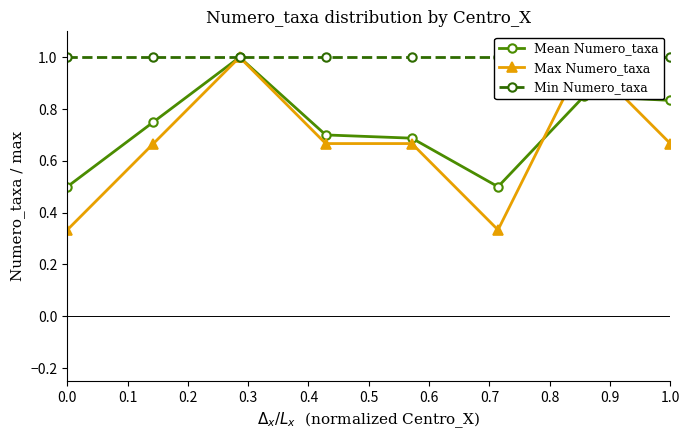

Reading left to right, what are all the values shown in this chart?

Mean Numero_taxa: 0.5	0.8	1.0	0.7	0.7	0.5	0.8	0.8
Max Numero_taxa: 0.3	0.7	1.0	0.7	0.7	0.3	1.0	0.7
Min Numero_taxa: 1.0	1.0	1.0	1.0	1.0	1.0	1.0	1.0